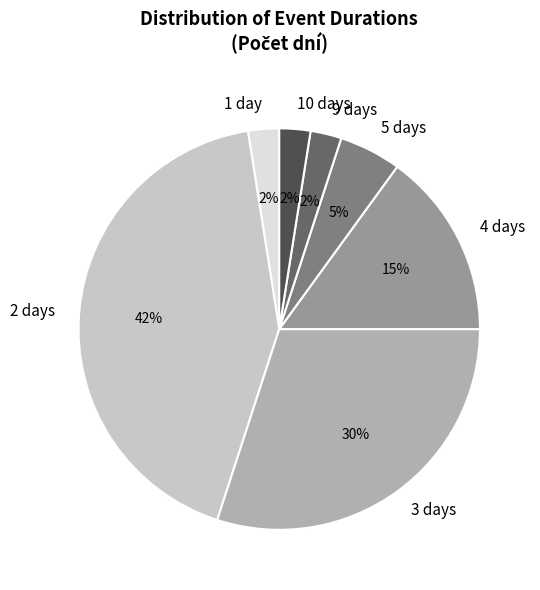

Count the number of slices in the pie.

7